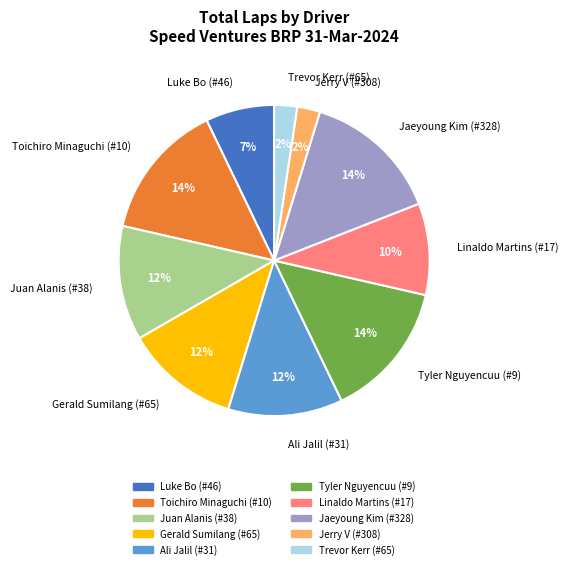

To the nearest percent, what is the difference between the largest and smallest slice percentages?

12%